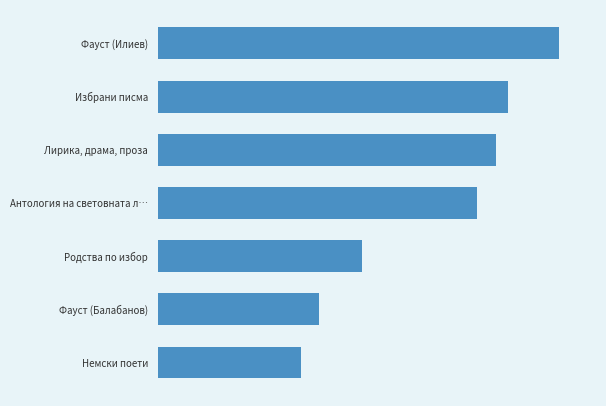

Are the bars horizontal?

Yes